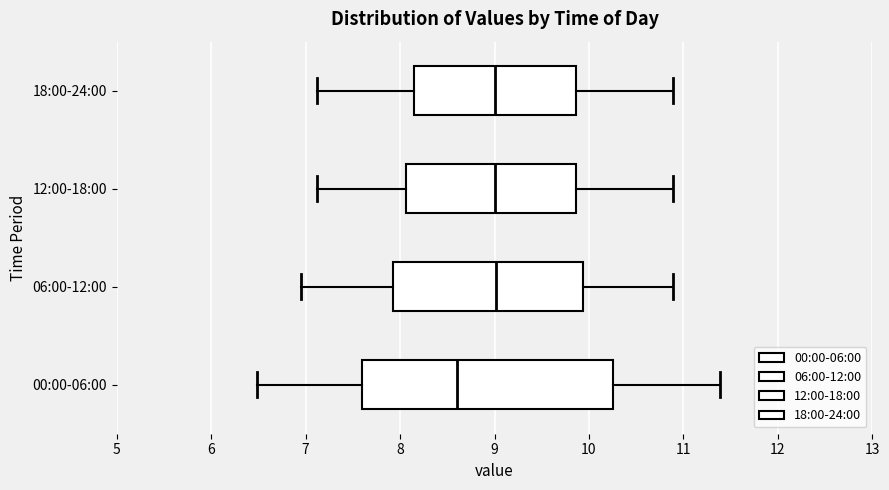

Where does the left whisker of the box for 12:00-18:00 end on the x-axis? The values are not printed on the chart, so give them approximately, as read against the axis.

7.1